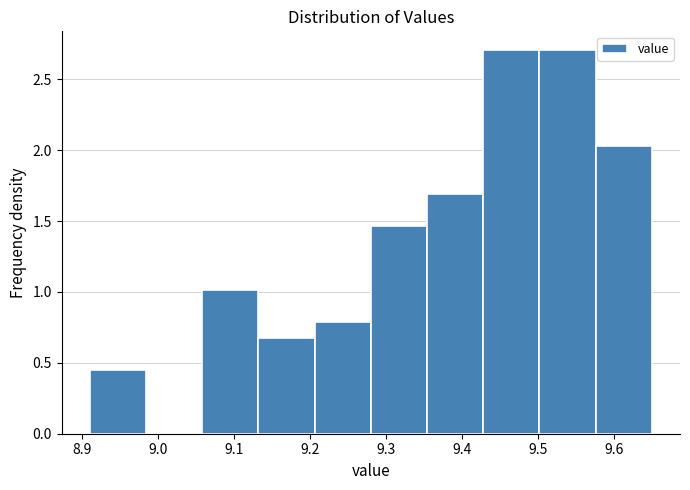

Reading left to right, list every bar in this chart as the range it spans on the x-axis followed by its height. Neither the bar edges nor the heights are printed on the chart, so give them approximately, as read against the axes.

8.910 to 8.984: 0.45
8.984 to 9.058: 0
9.058 to 9.132: 1.00
9.132 to 9.206: 0.70
9.206 to 9.280: 0.80
9.280 to 9.354: 1.45
9.354 to 9.428: 1.70
9.428 to 9.502: 2.70
9.502 to 9.576: 2.70
9.576 to 9.650: 2.05